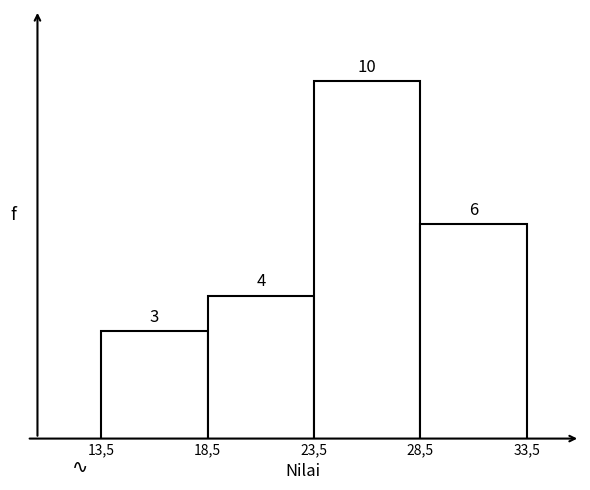

Reading right to left, list all the values displayed in this chart.

6	10	4	3